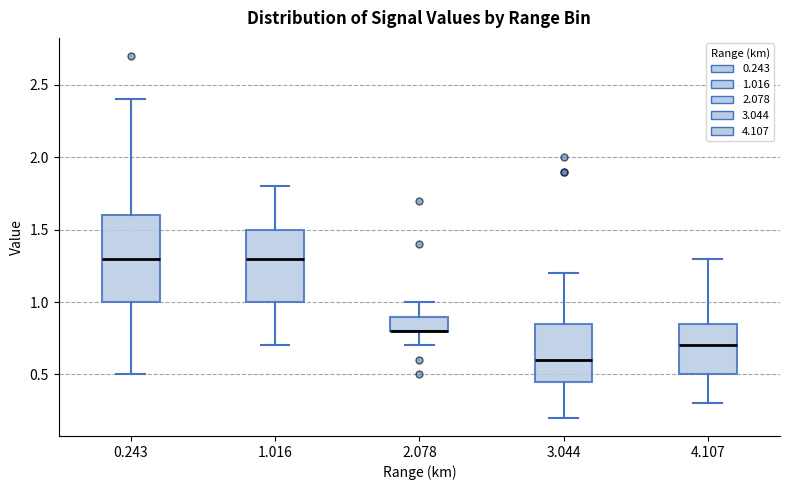

Reading left to right, read every box against the y-axis: the position of its median line, the range the box covers, and the ends of its whiskers. The values are not printed on the chart, so give them approximately, as read against the axis.

0.243: median 1.30, box 1.00 to 1.60, whiskers 0.50 to 2.40
1.016: median 1.30, box 1.00 to 1.50, whiskers 0.70 to 1.80
2.078: median 0.80 (drawn on the box's lower edge), box 0.80 to 0.90, whiskers 0.70 to 1.00
3.044: median 0.60, box 0.45 to 0.85, whiskers 0.20 to 1.20
4.107: median 0.70, box 0.50 to 0.85, whiskers 0.30 to 1.30